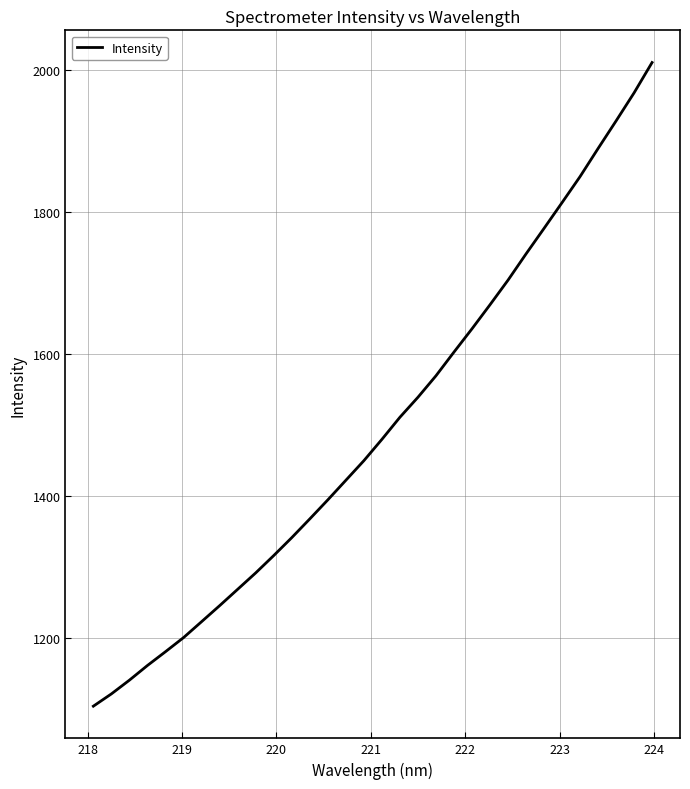

What is the greatest value displayed?

2011.1